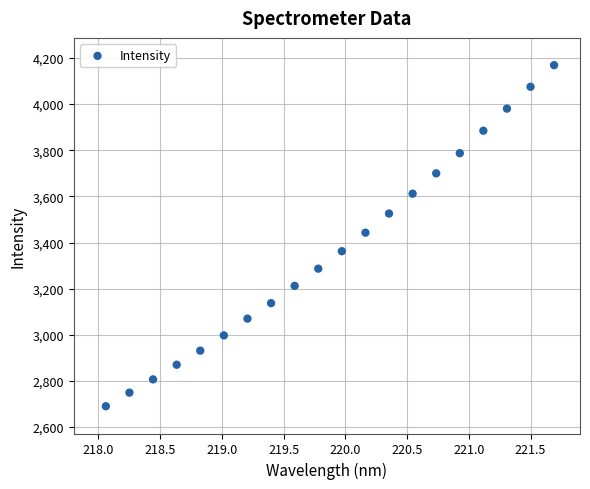

What is the range of Y values (max minus min)?

1478.6